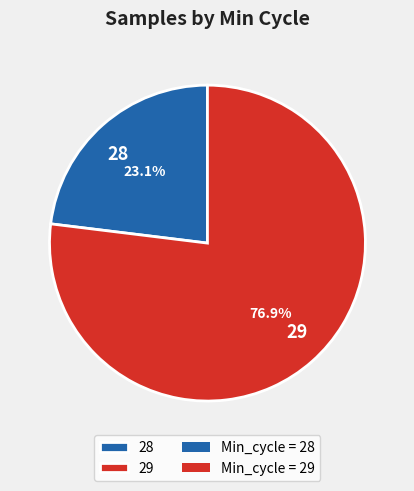

Which has a higher value, 28 or 29?

29